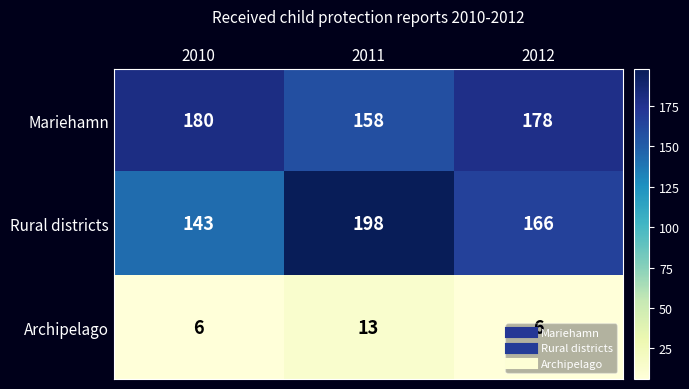

How many series are shown in this chart?

3